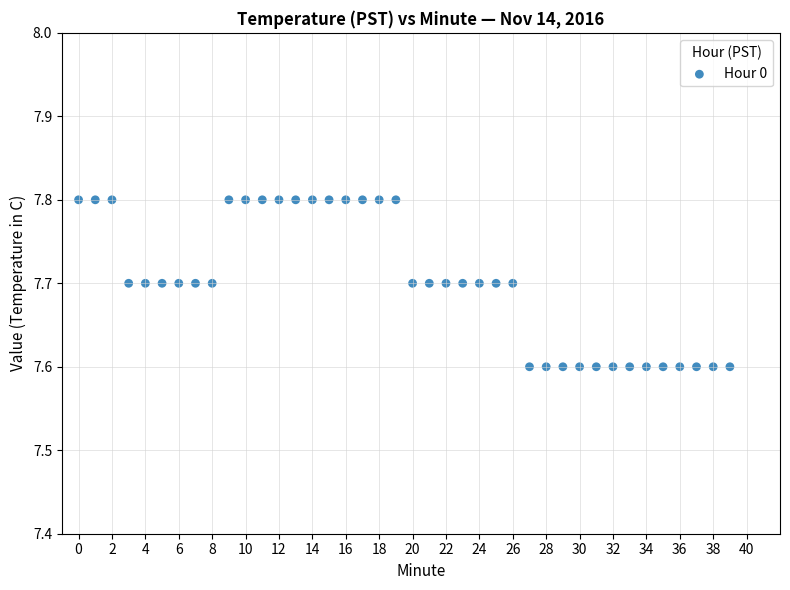

How many data points are displayed?

40